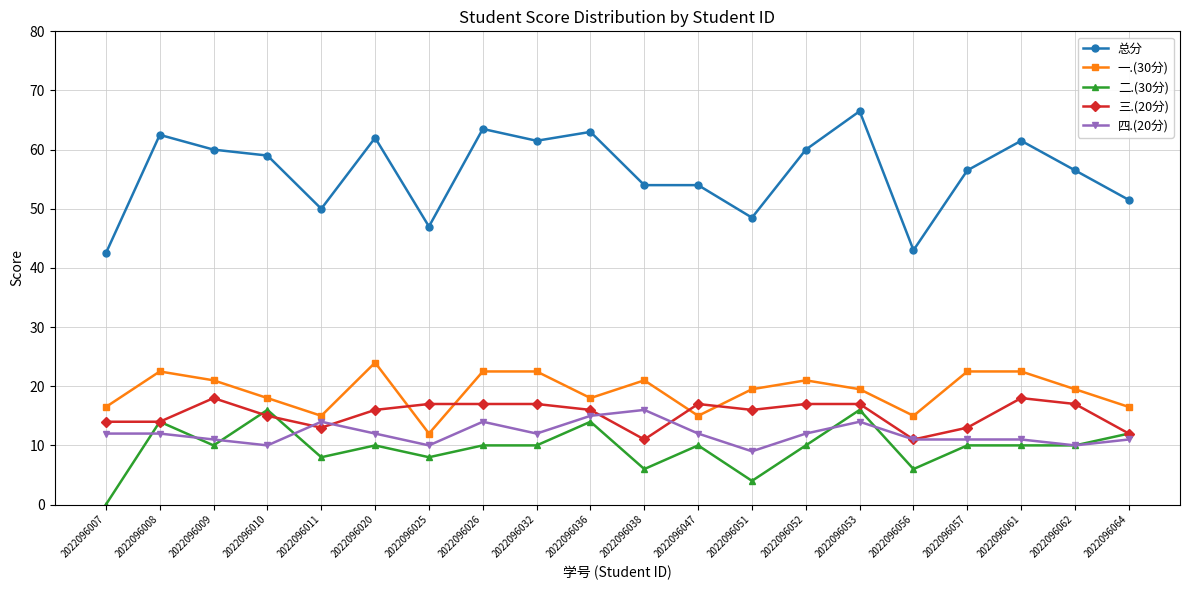

What is the spread (max minus min) of values at 2022096062?

46.5